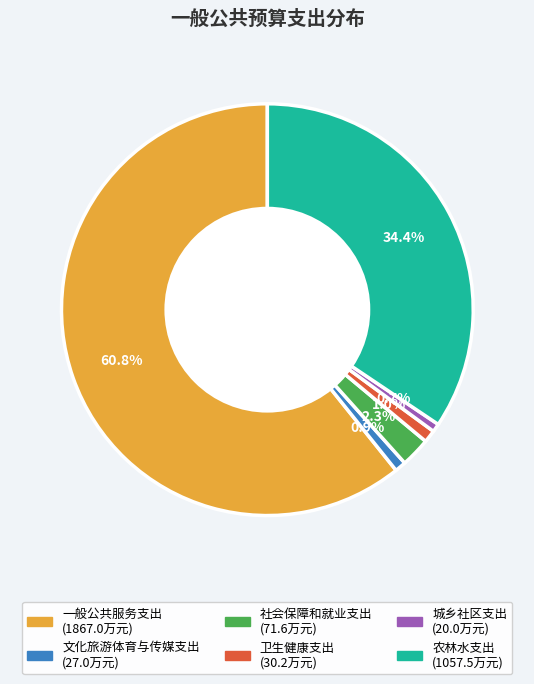

To the nearest percent, what portion does 社会保障和就业支出 represent?

2%